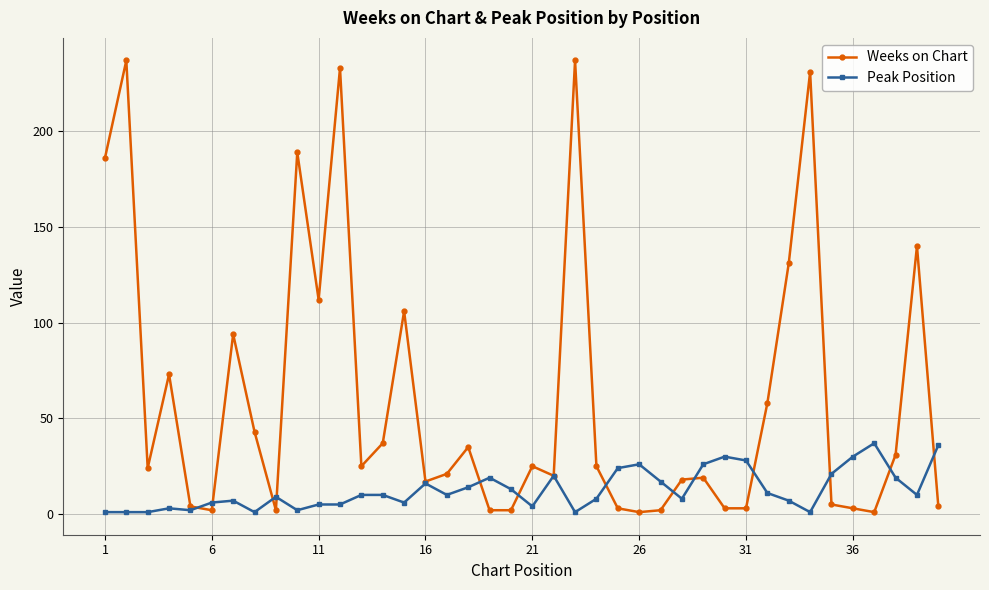

Rank the series by their average value, from highest to lowest.

Weeks on Chart, Peak Position